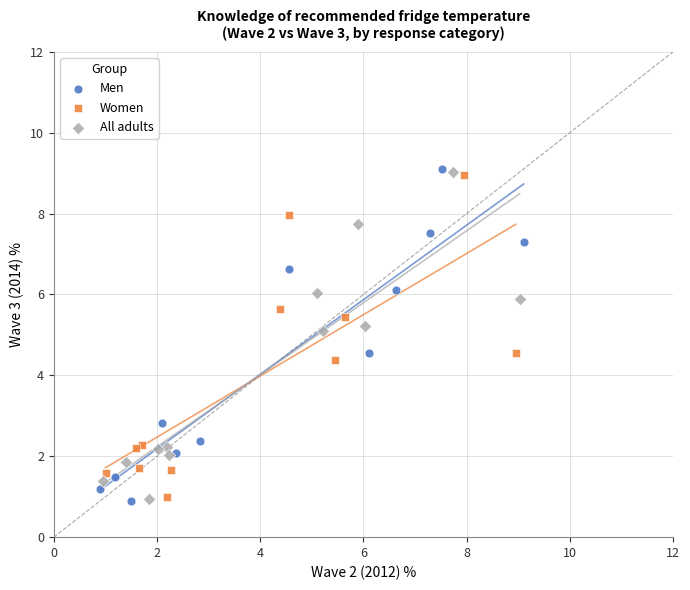

Which series has the largest Y range (max minus min)?

Men